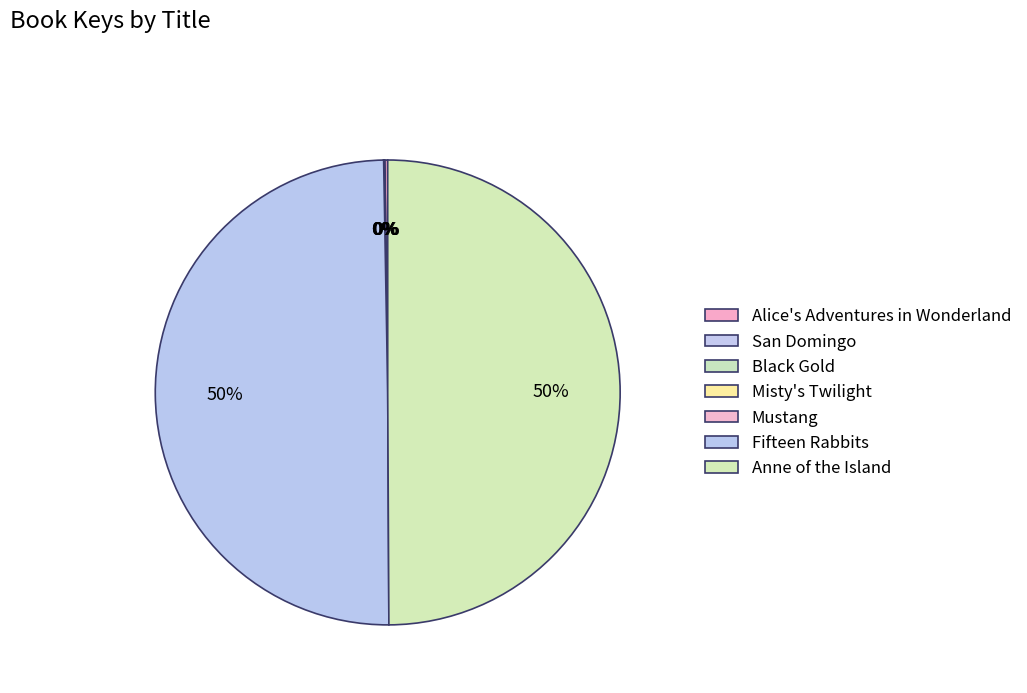

Count the number of slices in the pie.

7